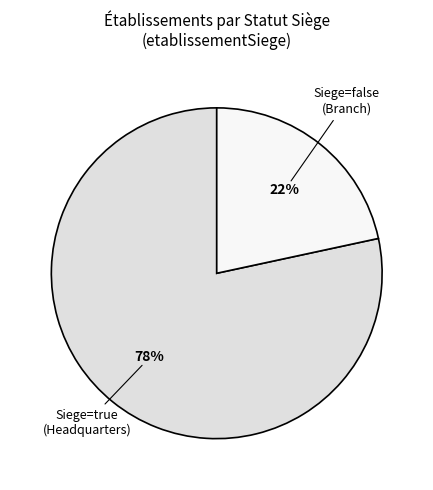

Is there any slice that represents more than half of the pie?

Yes